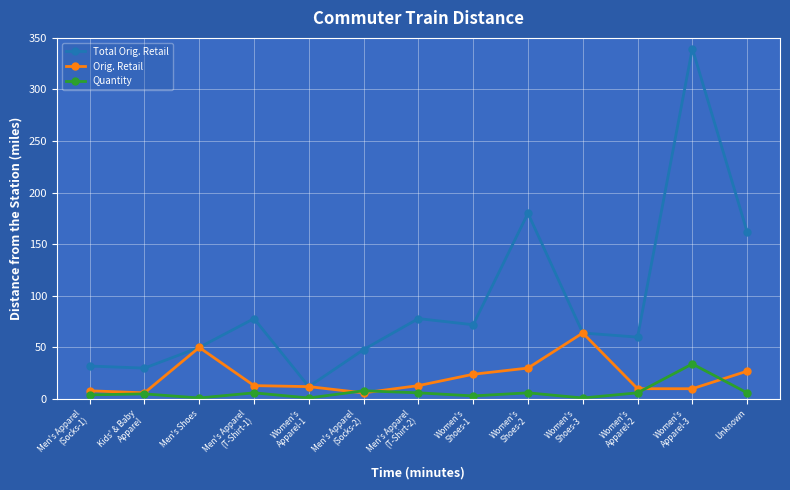

How many data points in Quantity are less than 6?

6